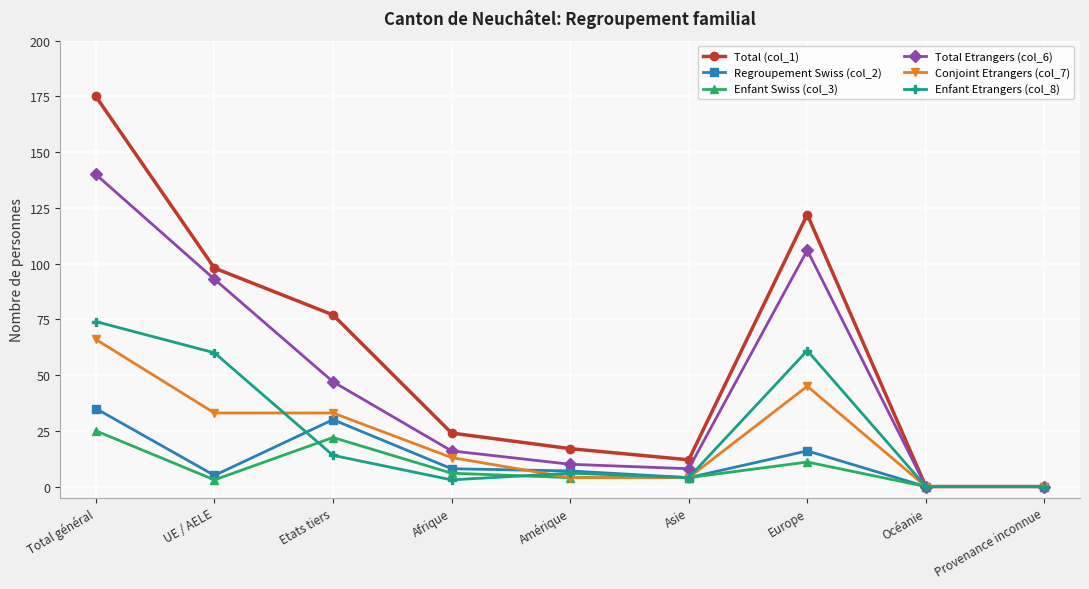

Is it true that Regroupement Swiss (col_2) equals 28 at Europe?

False